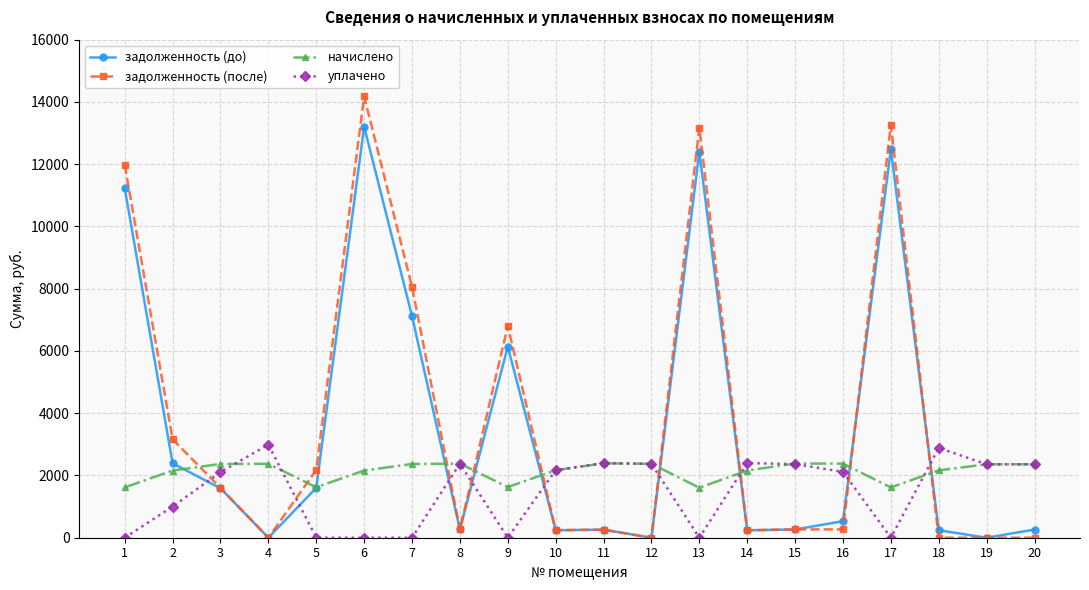

Is it true that начислено equals 1059.2 at 12?

False